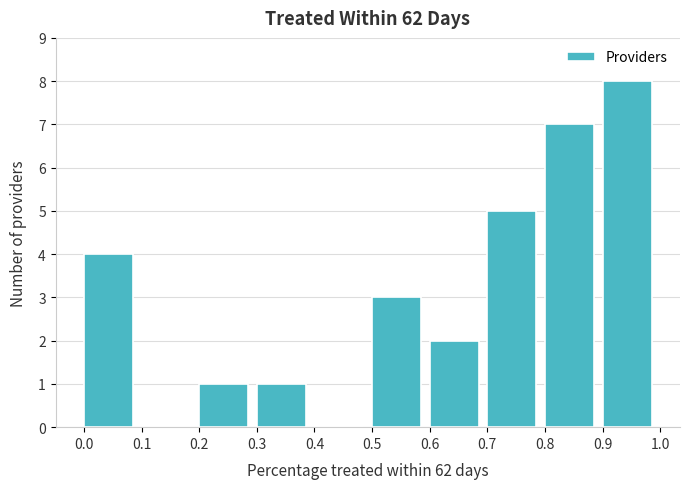

Reading left to right, list every bar in this chart as the range it spans on the x-axis followed by its height. The values are not printed on the chart, so give them approximately, as read against the axis.

0.0 to 0.1: 4
0.1 to 0.2: 0
0.2 to 0.3: 1
0.3 to 0.4: 1
0.4 to 0.5: 0
0.5 to 0.6: 3
0.6 to 0.7: 2
0.7 to 0.8: 5
0.8 to 0.9: 7
0.9 to 1.0: 8